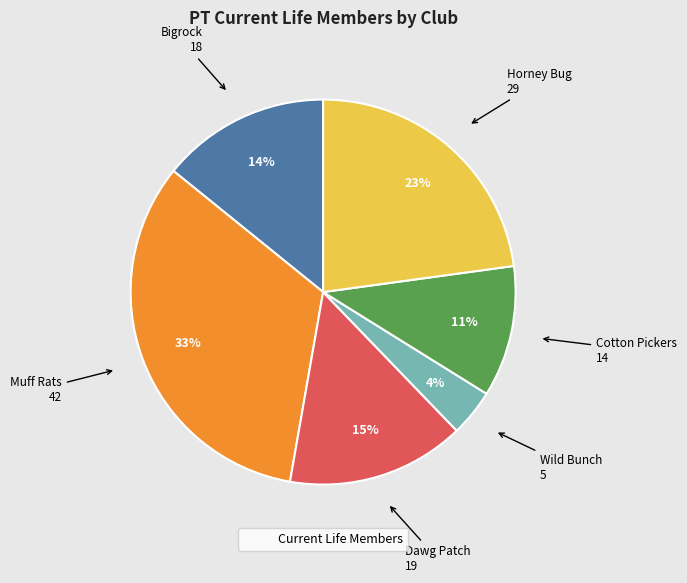

Is there a majority slice in this chart?

No